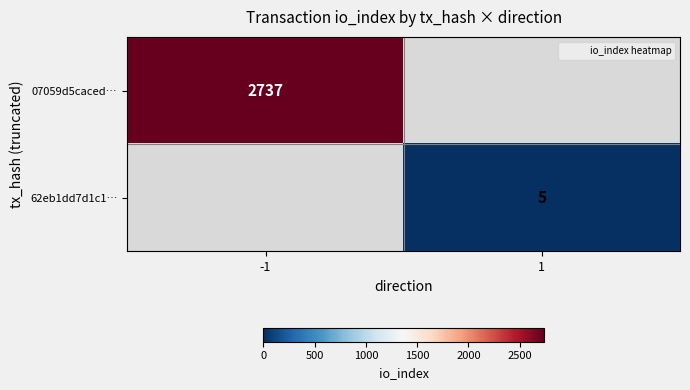

What is the sum of the 07059d5caced… values at -1 and 1?

2737